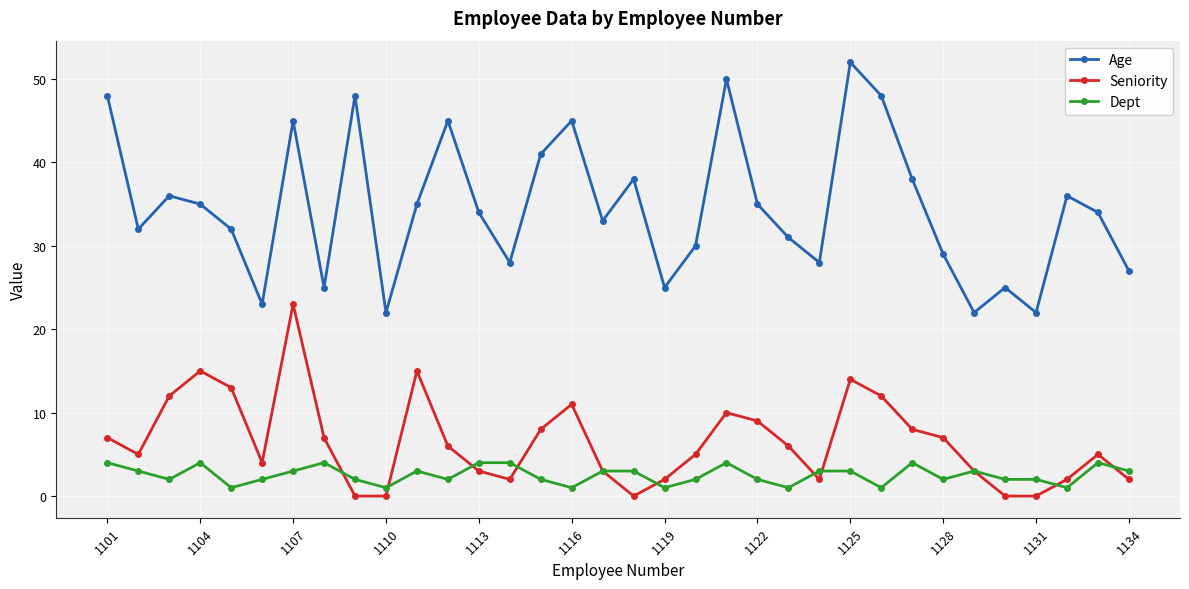

Which series has the largest range (max minus min)?

Age